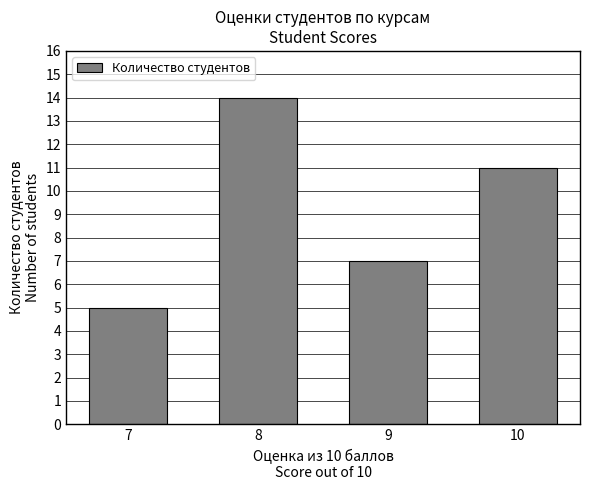

What is the sum of all values?

37